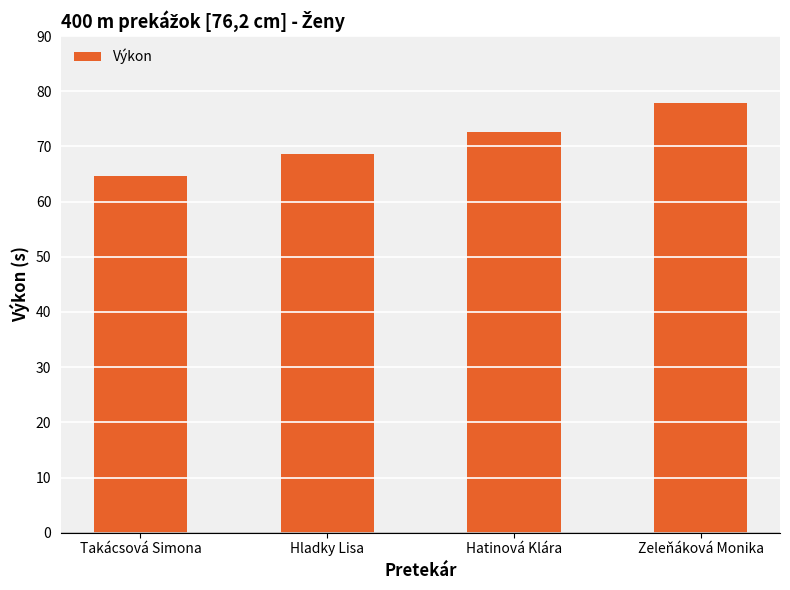

Rank the categories by value from highest to lowest.

Zeleňáková Monika, Hatinová Klára, Hladky Lisa, Takácsová Simona